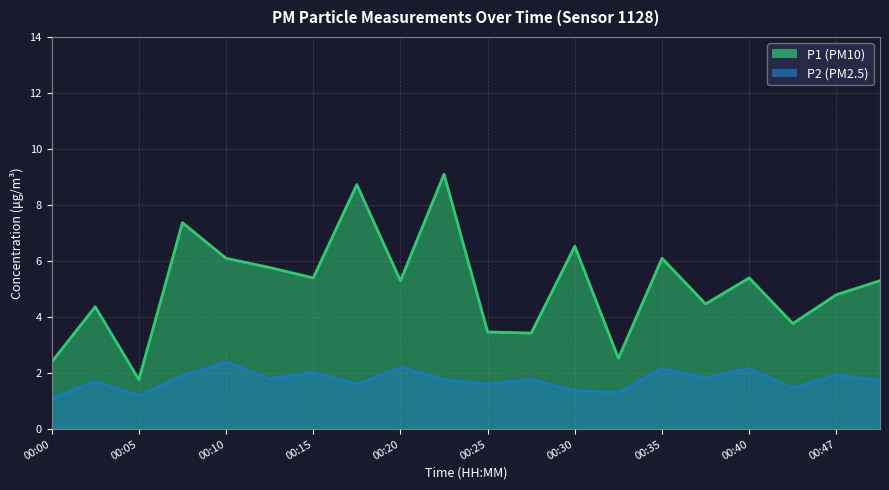

What is the total value across all series at 00:27?

5.2